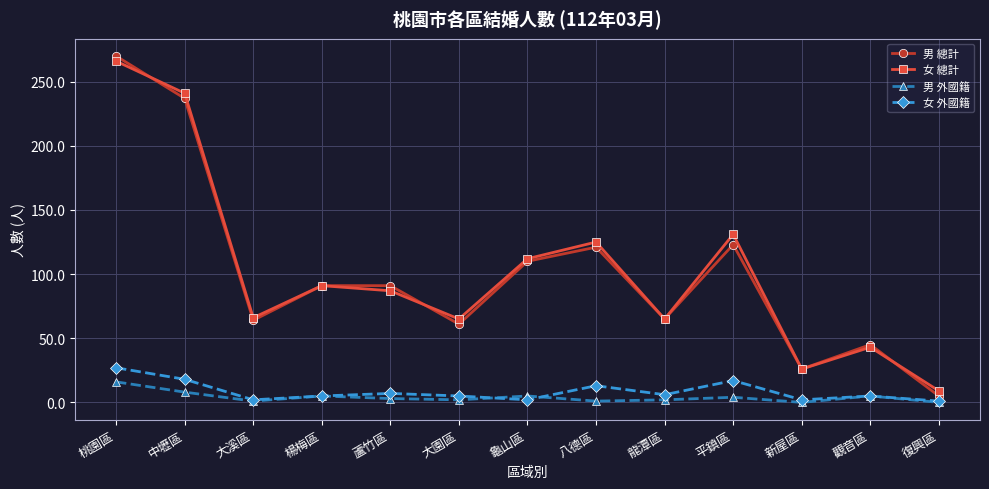

Is this an area chart (filled region under the line)?

No